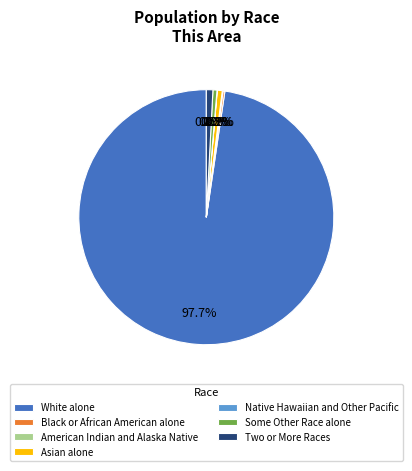

Which has a higher value, White alone or Two or More Races?

White alone